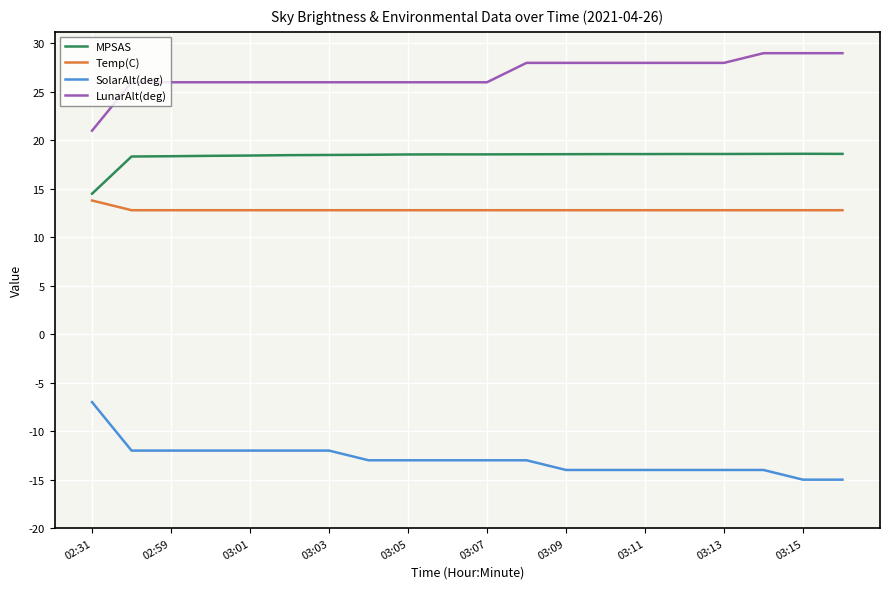

True or false: SolarAlt(deg) and Temp(C) intersect in this chart.

False